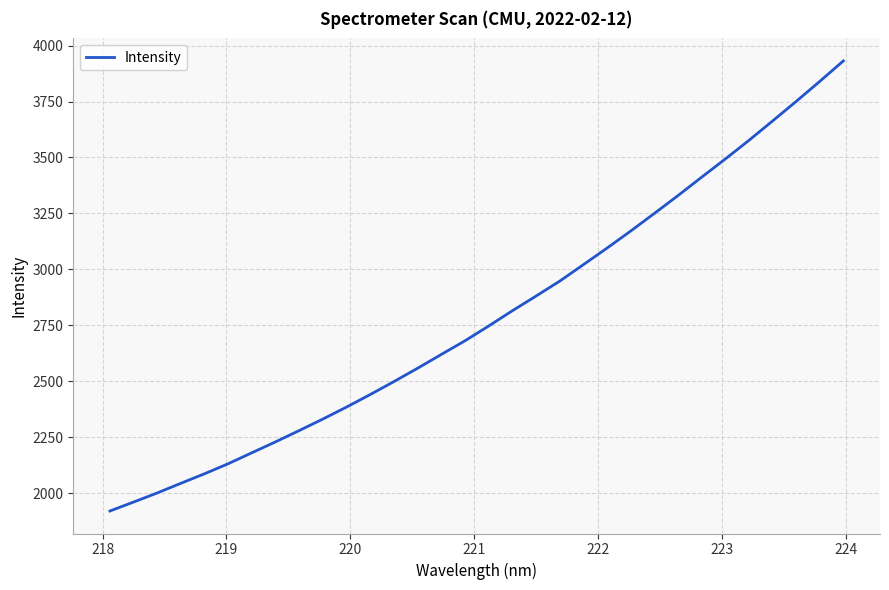

Reading right to left, list all the values displayed in this chart.

3931.2	3839.6	3750.0	3662.6	3576.0	3492.9	3411.6	3329.6	3250.0	3171.4	3095.2	3021.3	2947.9	2881.2	2815.7	2747.7	2681.7	2620.9	2559.3	2499.8	2442.0	2386.1	2332.7	2281.2	2230.7	2182.0	2133.0	2088.1	2045.5	2002.3	1961.6	1921.6